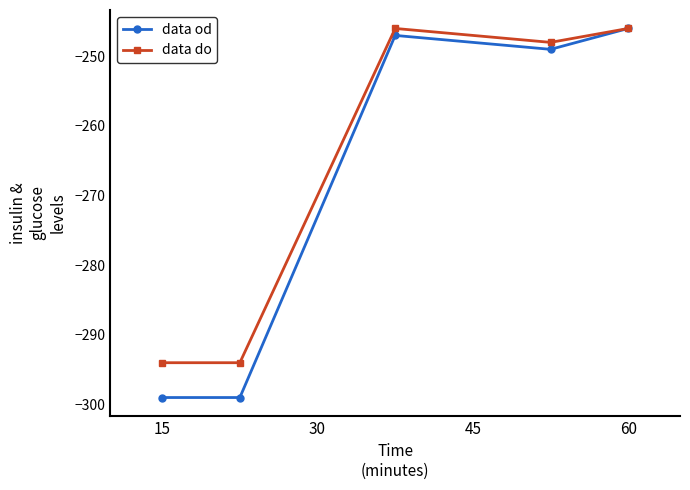

How many interior local peaks does the data do series have?

1